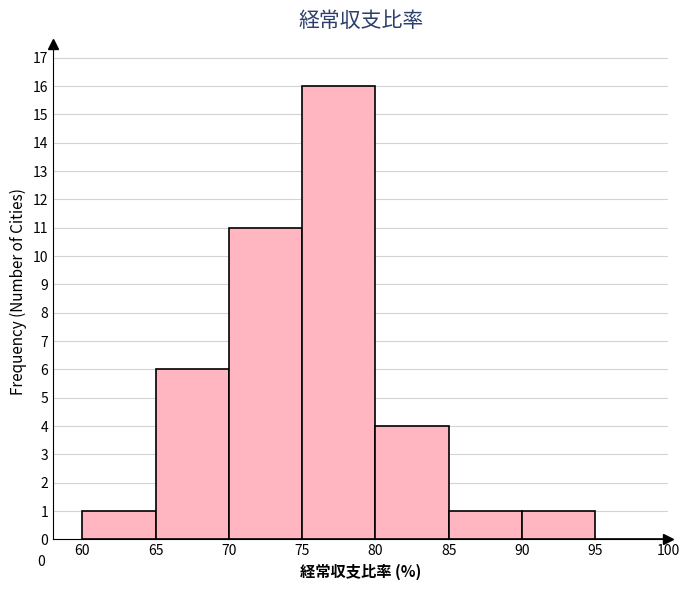

Over which range of the x-axis is the bar tallest?

75 to 80